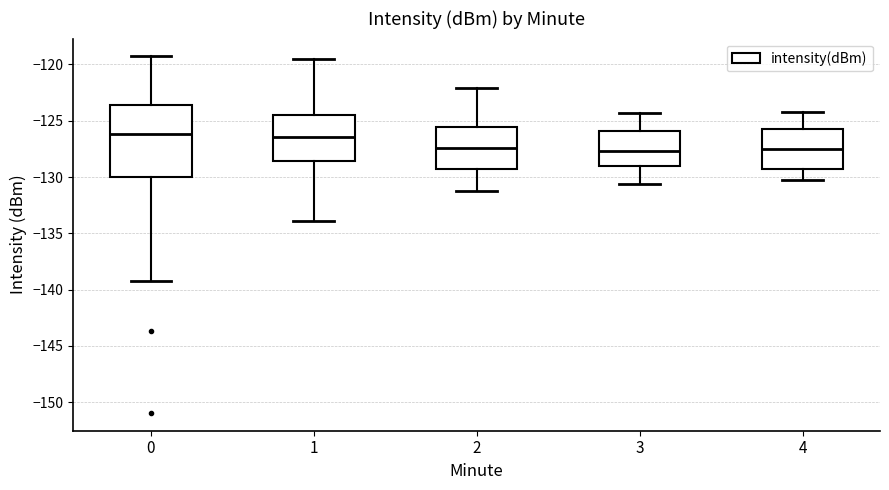

Reading left to right, read every box against the y-axis: the position of its median line, the range the box covers, and the ends of its whiskers. The values are not printed on the chart, so give them approximately, as read against the axis.

0: median -126.0, box -130.0 to -123.5, whiskers -139.0 to -119.5
1: median -126.5, box -128.5 to -124.5, whiskers -134.0 to -119.5
2: median -127.5, box -129.5 to -125.5, whiskers -131.0 to -122.0
3: median -127.5, box -129.0 to -126.0, whiskers -130.5 to -124.5
4: median -127.5, box -129.5 to -125.5, whiskers -130.5 to -124.0